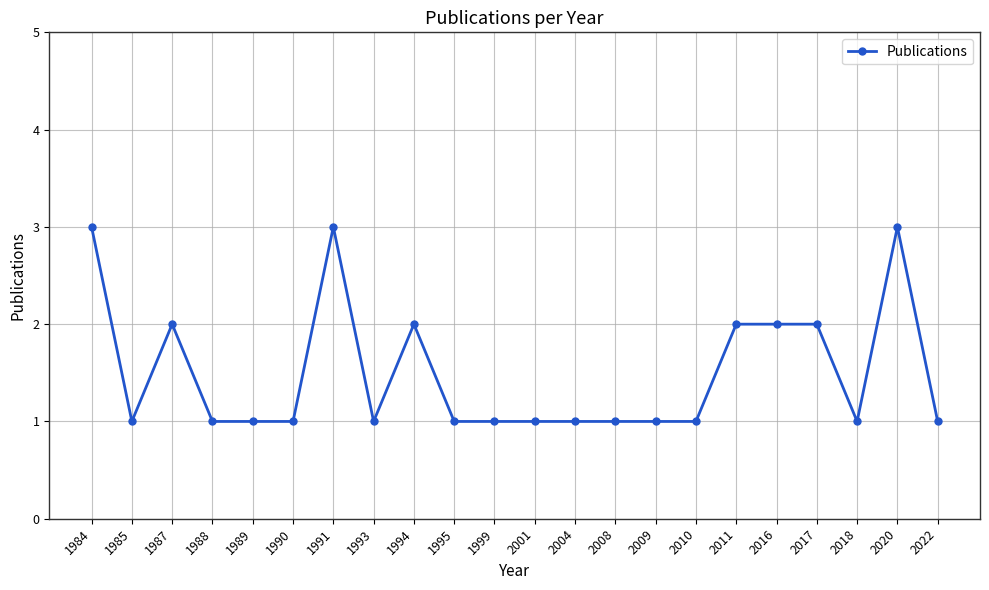

Approximately how many times larger is the value at 2011 compared to 2001?

2.0